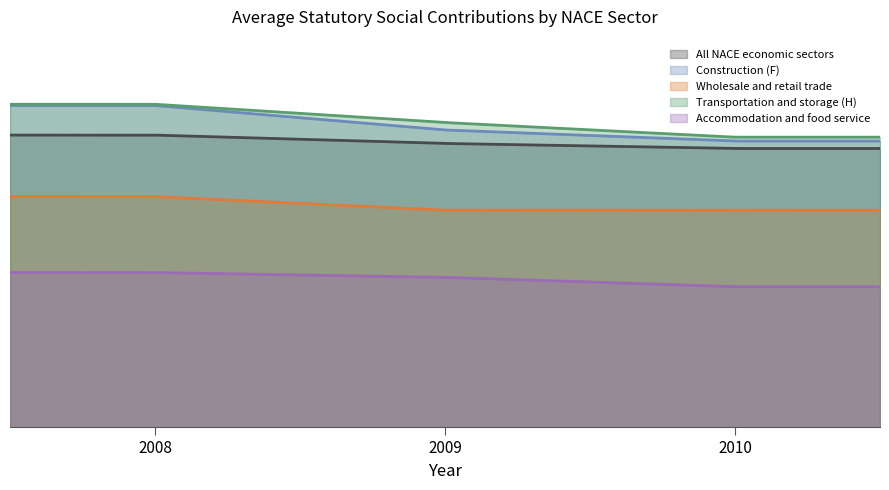

What are all the series names shown in the legend?

All NACE economic sectors, Construction (F), Wholesale and retail trade, Transportation and storage (H), Accommodation and food service